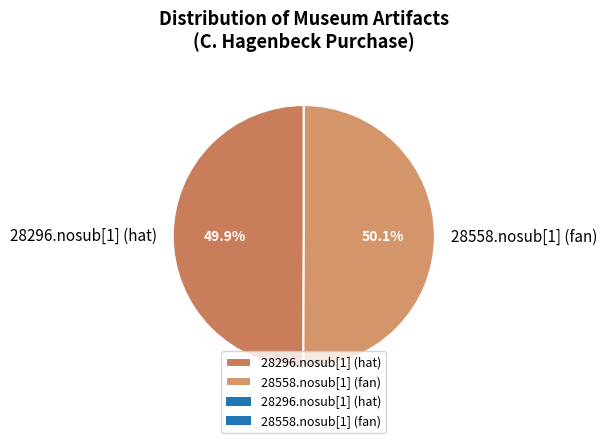

Is there a majority slice in this chart?

Yes